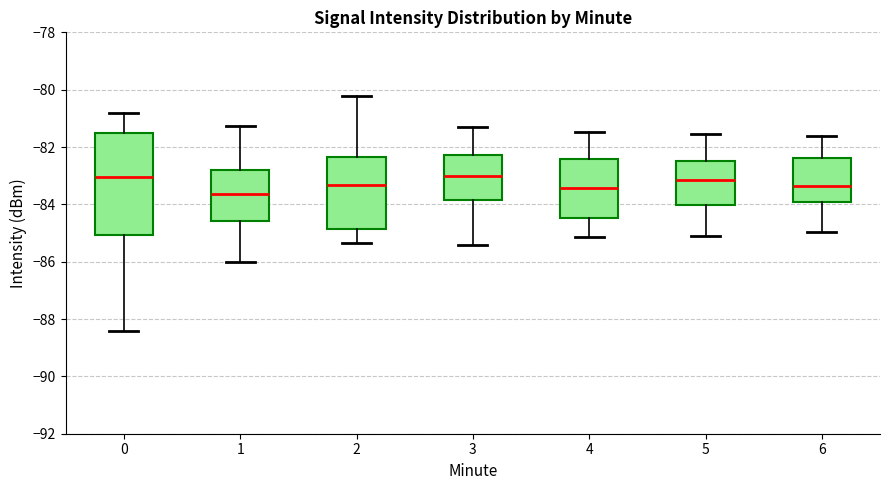

Where does the median line of the box at x = 3 sit on the y-axis? The values are not printed on the chart, so give them approximately, as read against the axis.

-83.0